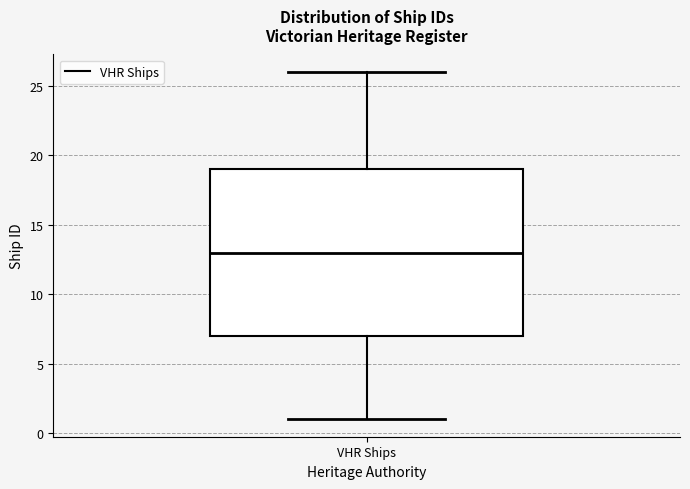

Transcribe this box plot: give where the median line is, the range the box spans, and where the two whiskers end, as read against the y-axis. The values are not printed on the chart, so give them approximately, as read against the axis.

median 13, box 7 to 19, whiskers 1 to 26